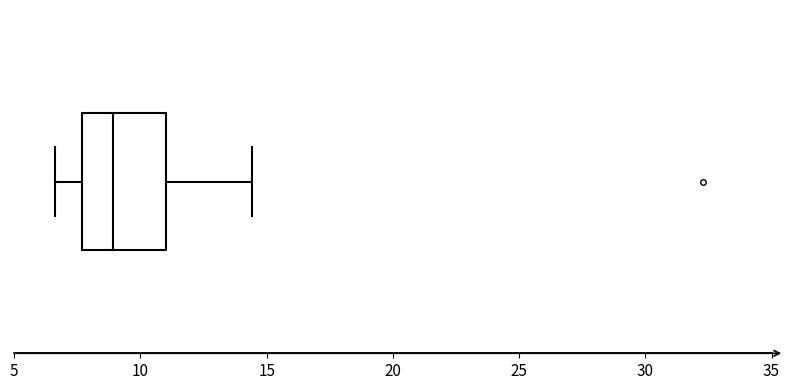

Read this box plot against the x-axis: the position of the median line, the range covered by the box, and the ends of both whiskers. The values are not printed on the chart, so give them approximately, as read against the axis.

median 9.0, box 7.5 to 11.0, whiskers 6.5 to 14.5